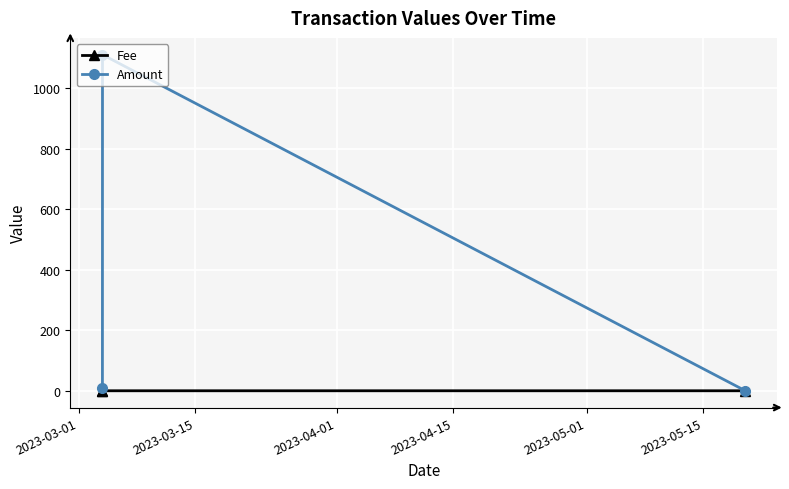

What are all the series names shown in the legend?

Fee, Amount